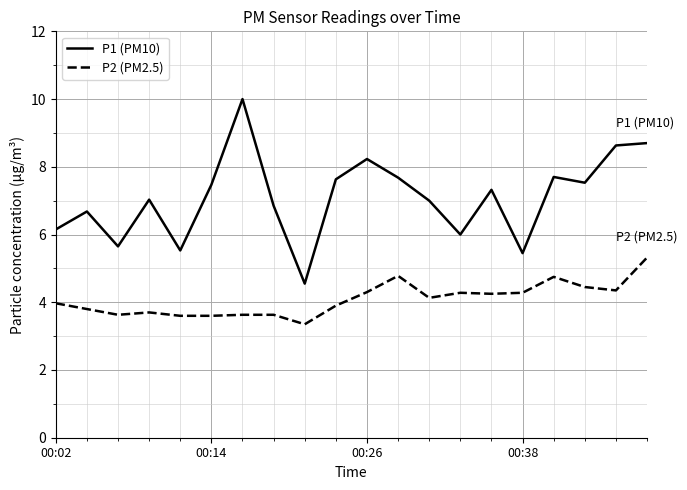

Rank the series by their average value, from lowest to highest.

P2 (PM2.5), P1 (PM10)